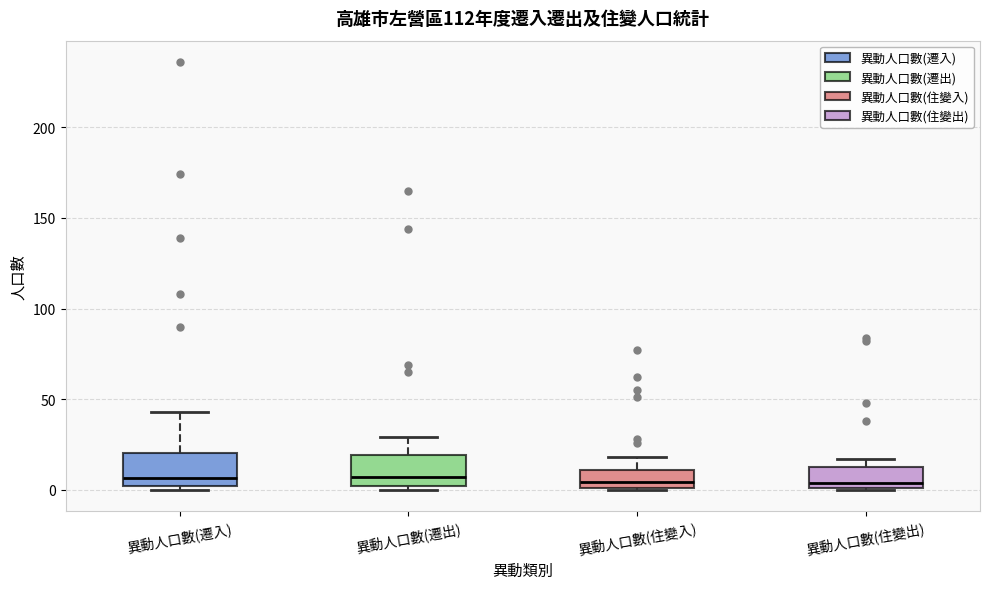

Reading left to right, read every box against the y-axis: the position of its median line, the range the box covers, and the ends of its whiskers. The values are not printed on the chart, so give them approximately, as read against the axis.

異動人口數(遷入): median 5, box 0 to 20, whiskers 0 (just below the box's lower edge) to 45
異動人口數(遷出): median 5, box 0 to 20, whiskers 0 (just below the box's lower edge) to 30
異動人口數(住變入): median 5, box 0 to 10, whiskers 0 to 20
異動人口數(住變出): median 5, box 0 to 15, whiskers 0 to 15 (just above the box's upper edge)